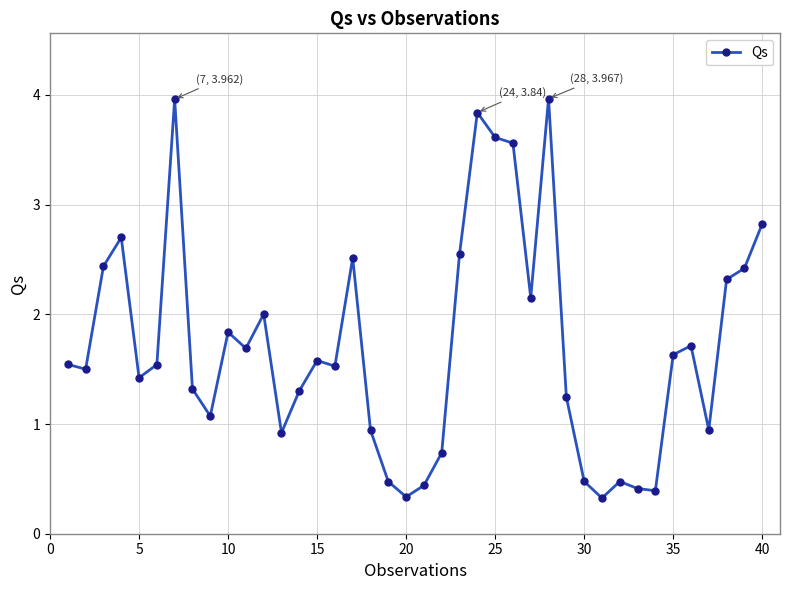

What is the value of the 28th point from the left?

4.0